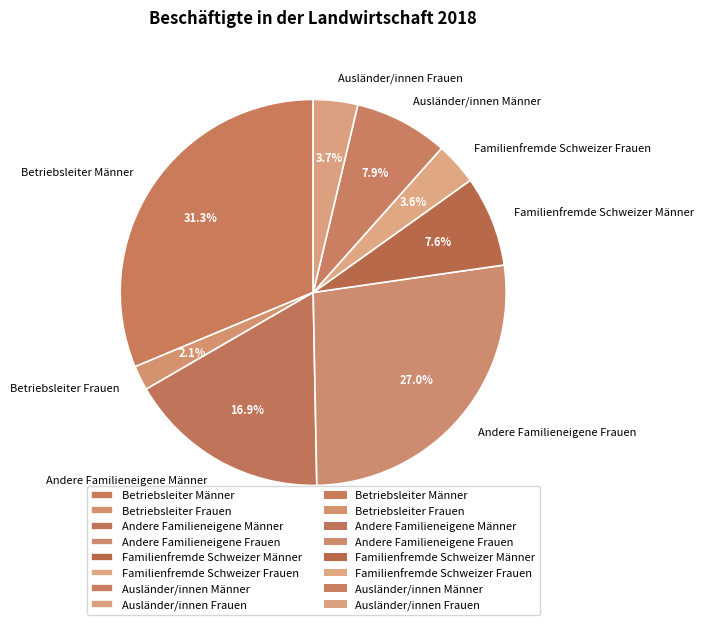

Which category has the biggest portion of the pie?

Betriebsleiter Männer